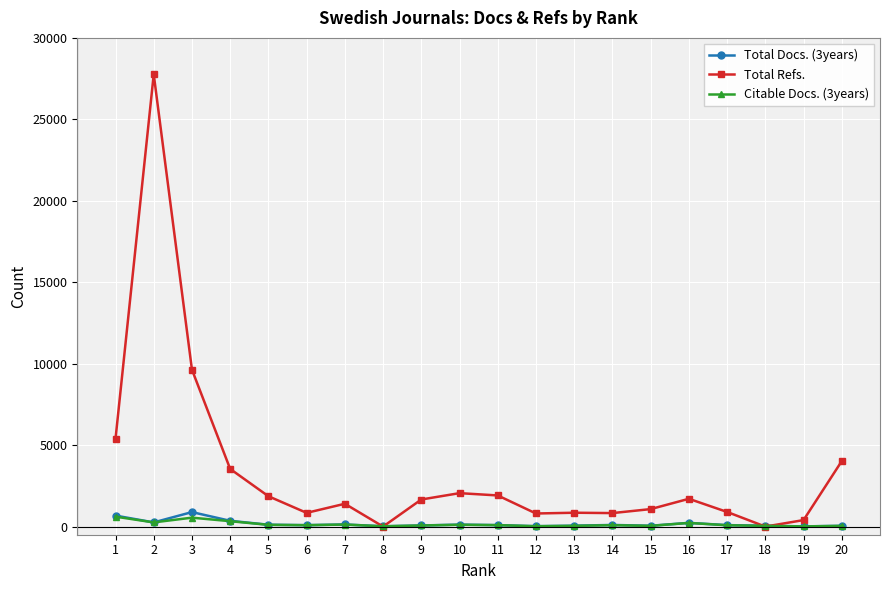

Does the chart have visible grid lines?

Yes